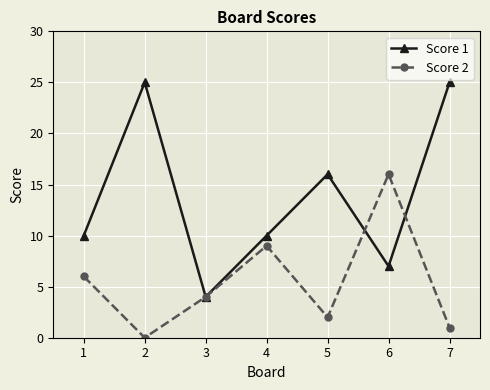

What is the sum of all Score 1 values?

97